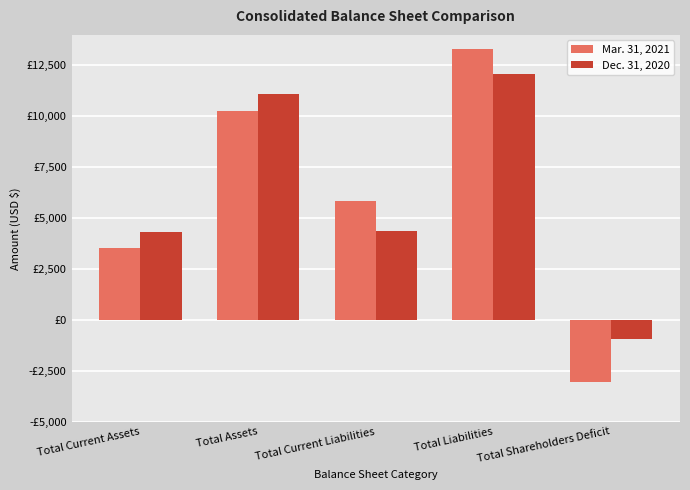

What is the total value across all series at Total Current Liabilities?

10185